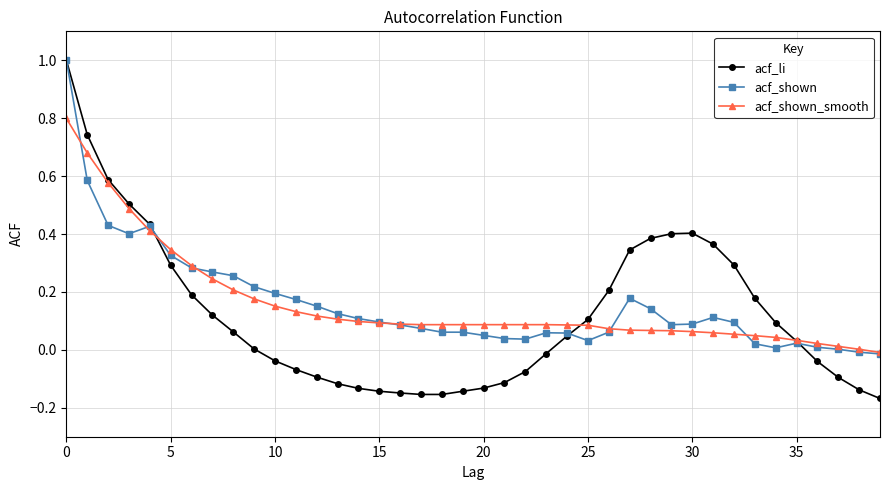

What is the highest value of the acf_shown_smooth series?

0.8